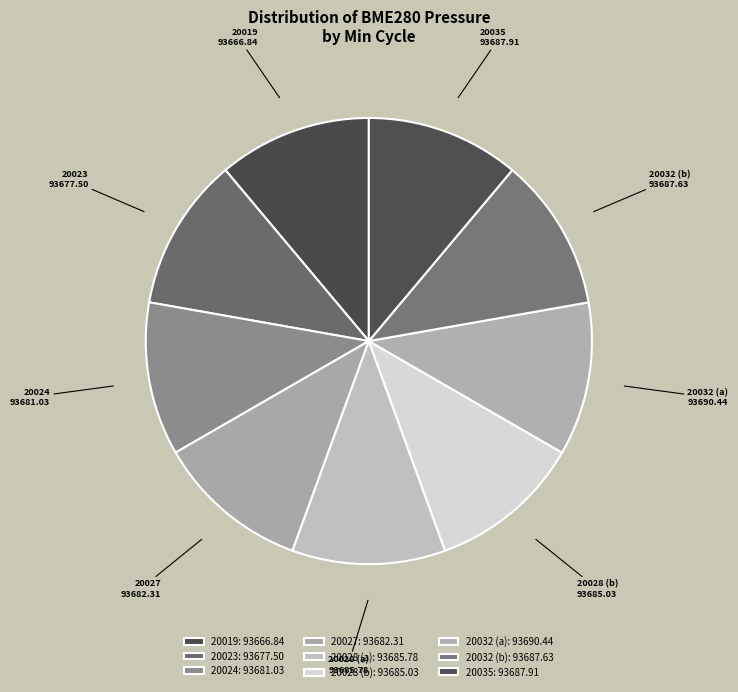

What is the ratio of the value at 20027 to the value at 20035?

1.0